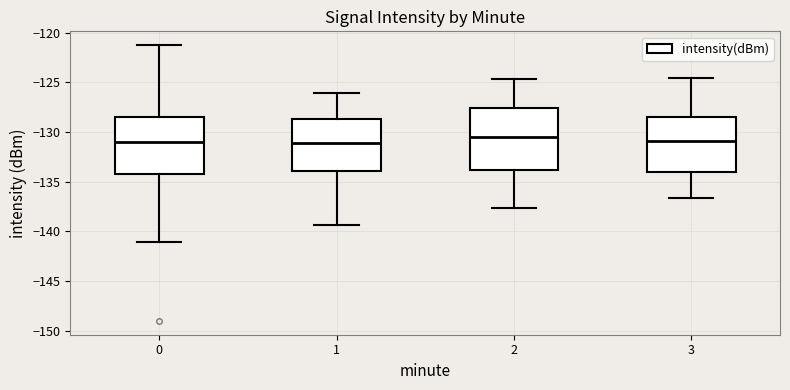

Reading left to right, read every box against the y-axis: the position of its median line, the range the box covers, and the ends of its whiskers. The values are not printed on the chart, so give them approximately, as read against the axis.

0: median -131.0, box -134.5 to -128.5, whiskers -141.0 to -121.0
1: median -131.0, box -134.0 to -128.5, whiskers -139.5 to -126.0
2: median -130.5, box -134.0 to -127.5, whiskers -137.5 to -124.5
3: median -131.0, box -134.0 to -128.5, whiskers -136.5 to -124.5